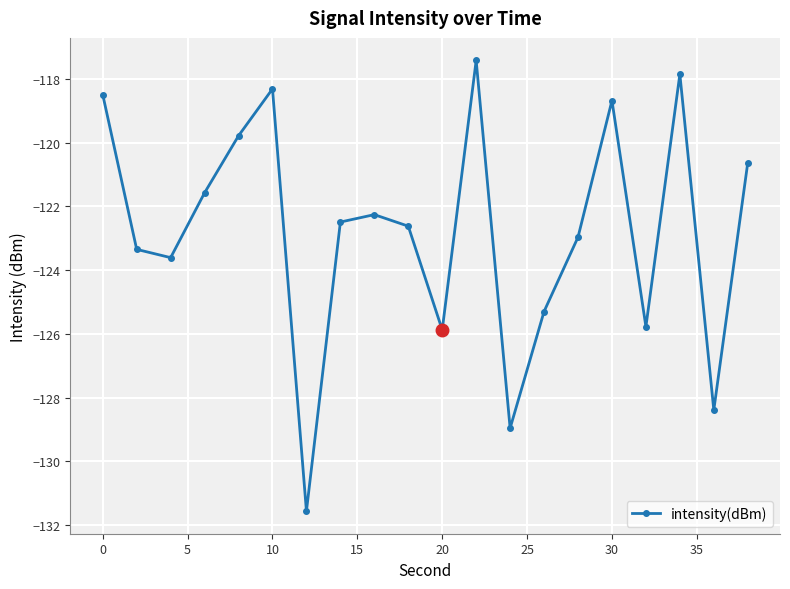

What is the value of the 12th point from the left?

-117.4